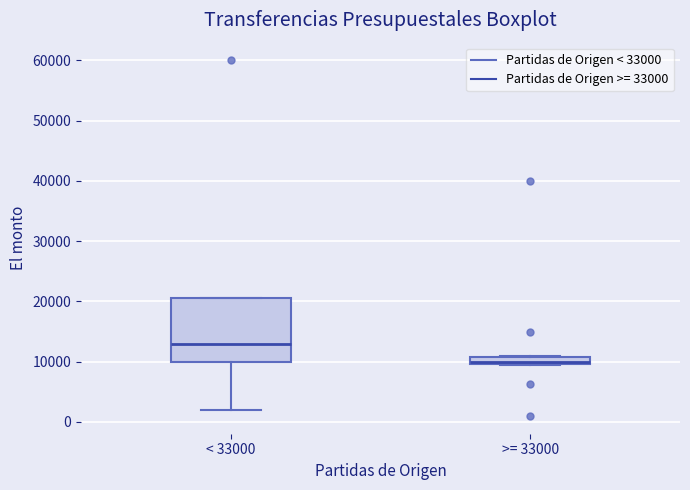

Which box is the tallest, from its lower edge to its upper edge?

< 33000